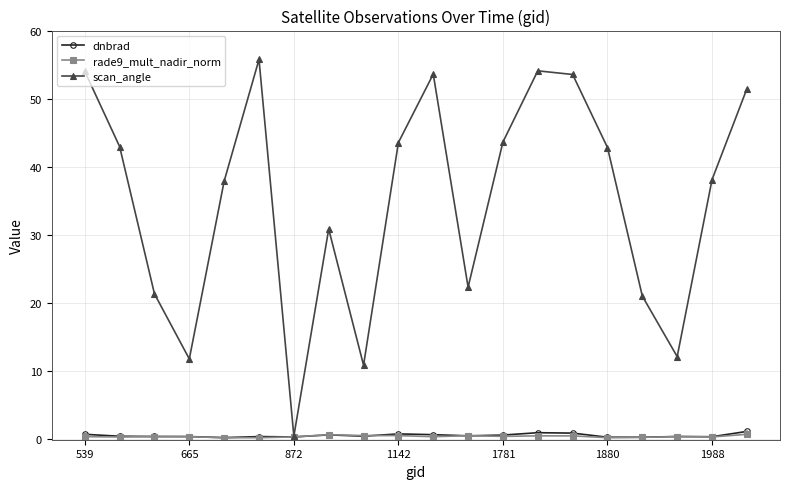

Which series has the largest range (max minus min)?

scan_angle